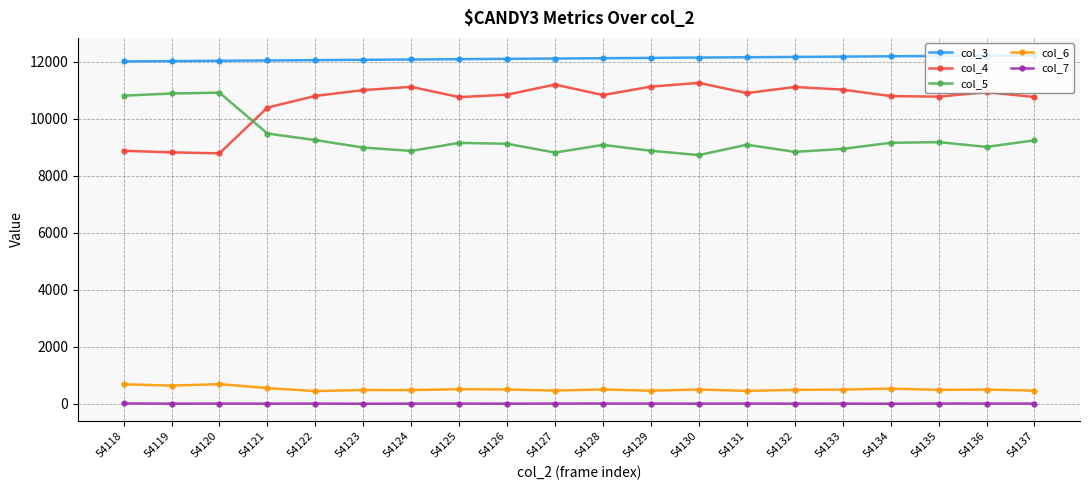

What is the difference between the col_3 values at 54121 and 54133?

135